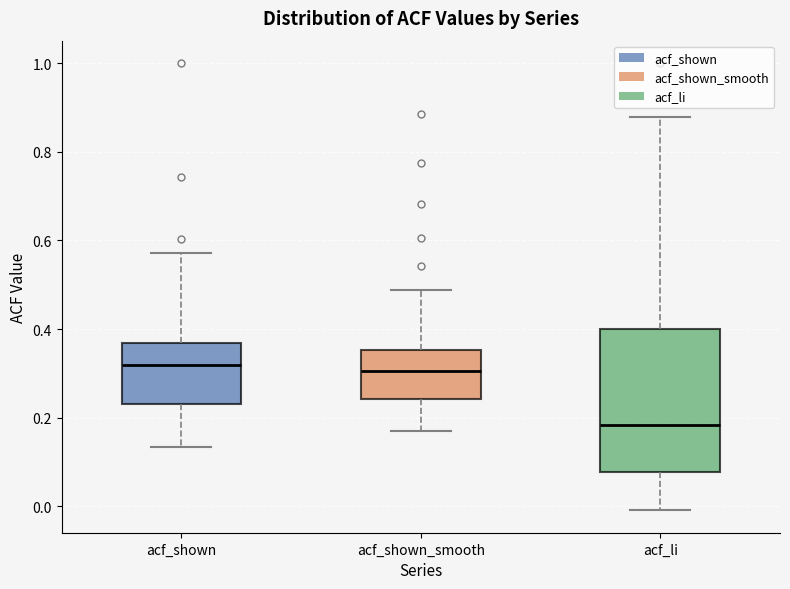

Where is the upper edge of the box for acf_shown on the y-axis? The values are not printed on the chart, so give them approximately, as read against the axis.

0.36